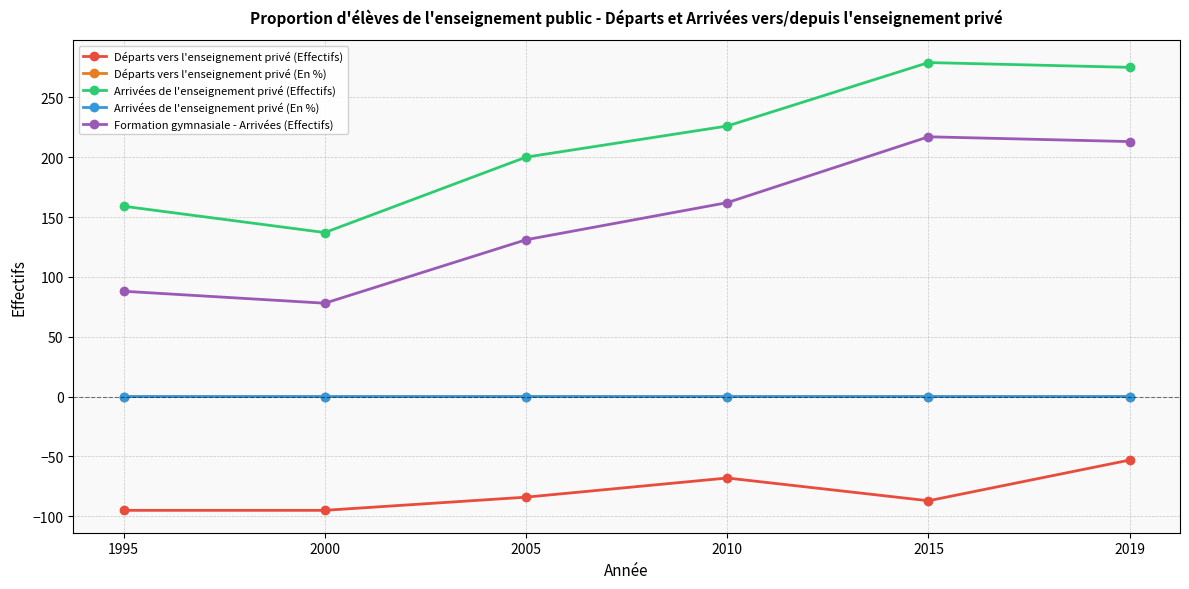

How many interior local valleys does the Formation gymnasiale - Arrivées (Effectifs) series have?

1